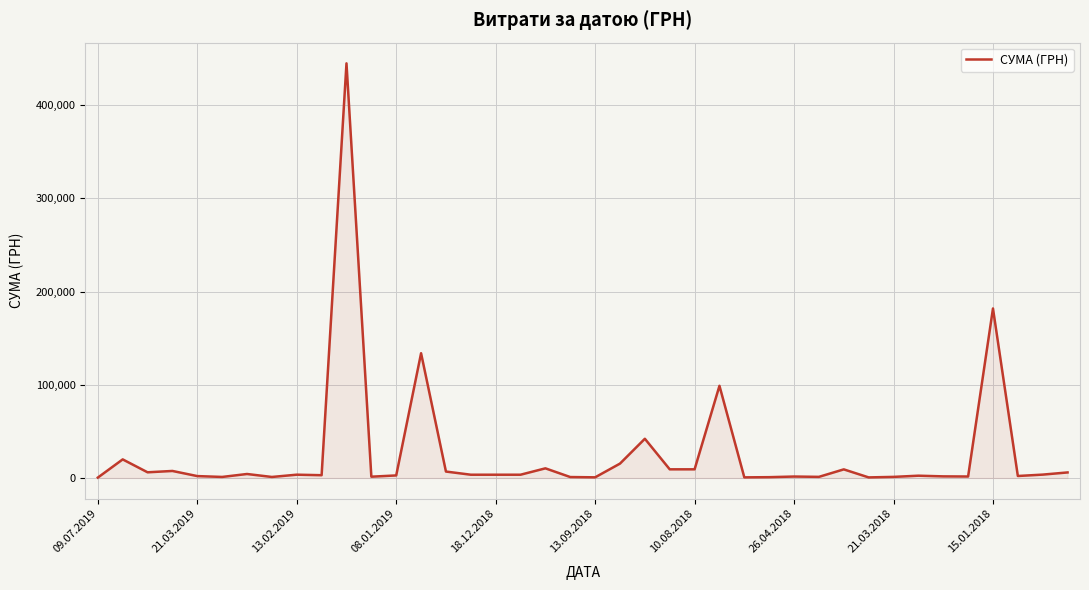

What is the difference between the maximum and minimum values?

444498.9